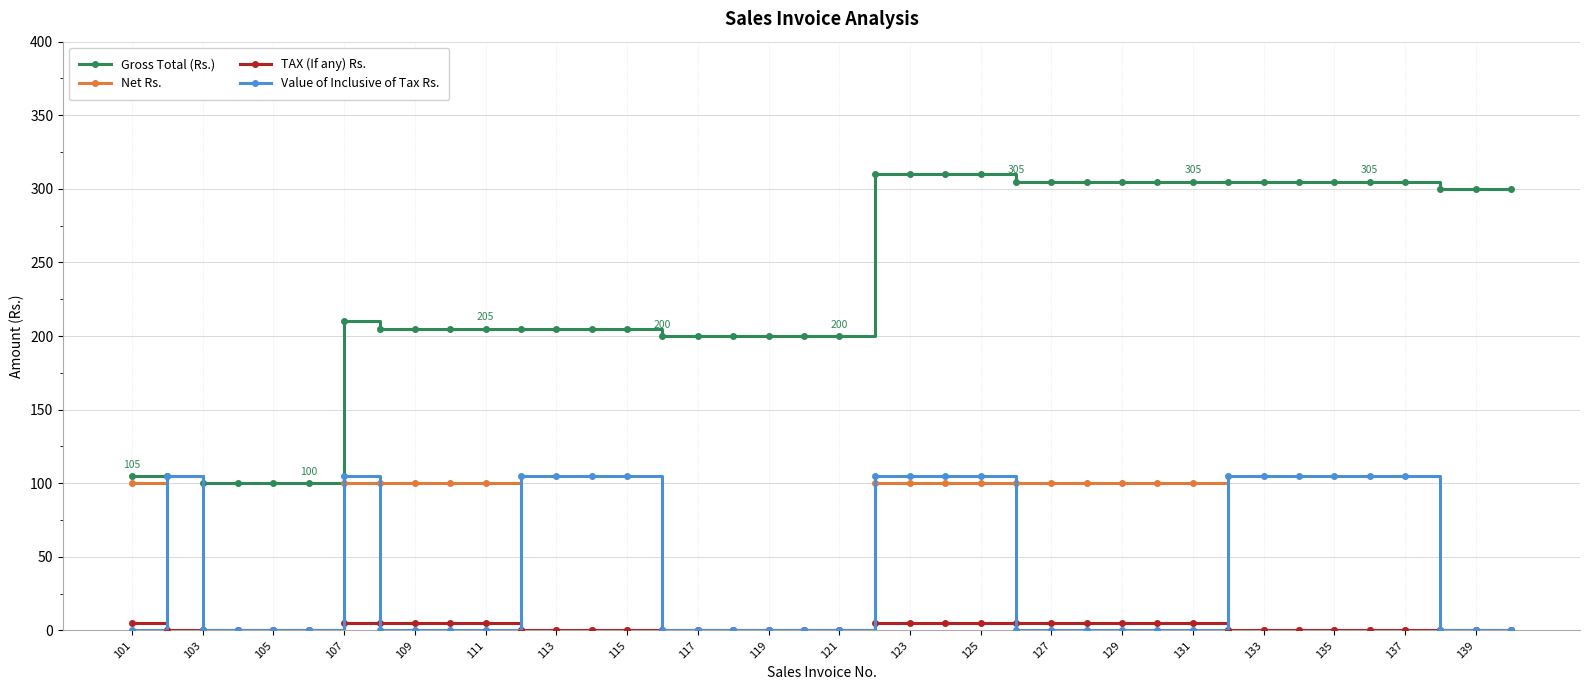

What is the value of the Value of Inclusive of Tax Rs. point at the 13th from the left?

105